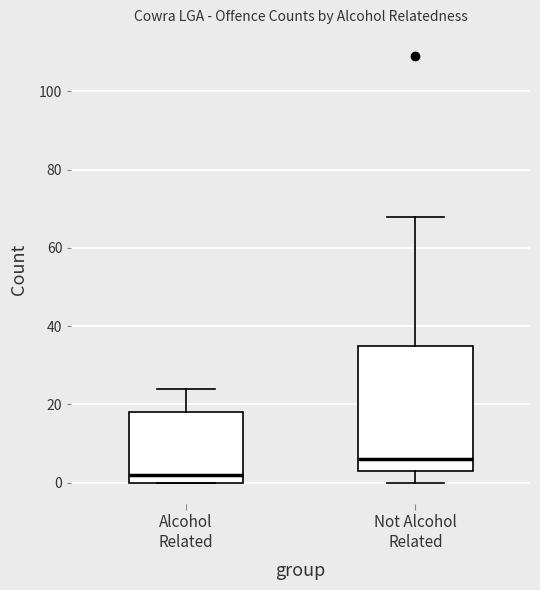

Reading left to right, read every box against the y-axis: the position of its median line, the range the box covers, and the ends of its whiskers. The values are not printed on the chart, so give them approximately, as read against the axis.

Alcohol Related: median 2, box 0 to 18, whiskers 0 to 24
Not Alcohol Related: median 6, box 4 to 36, whiskers 0 to 68